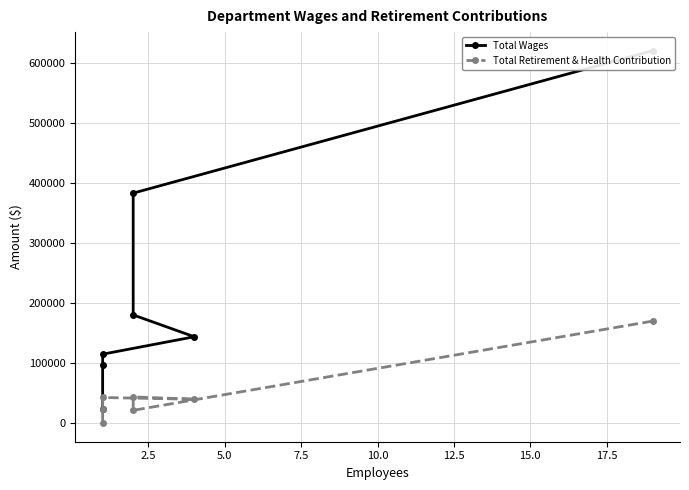

What is the value of the Total Wages point at the 2nd from the left?

382711